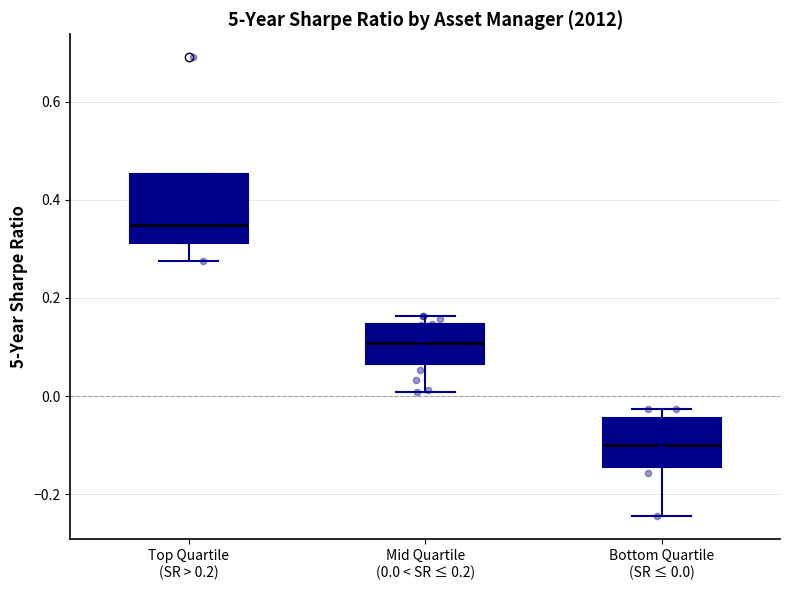

Which box's median line is the highest?

Top Quartile (SR > 0.2)